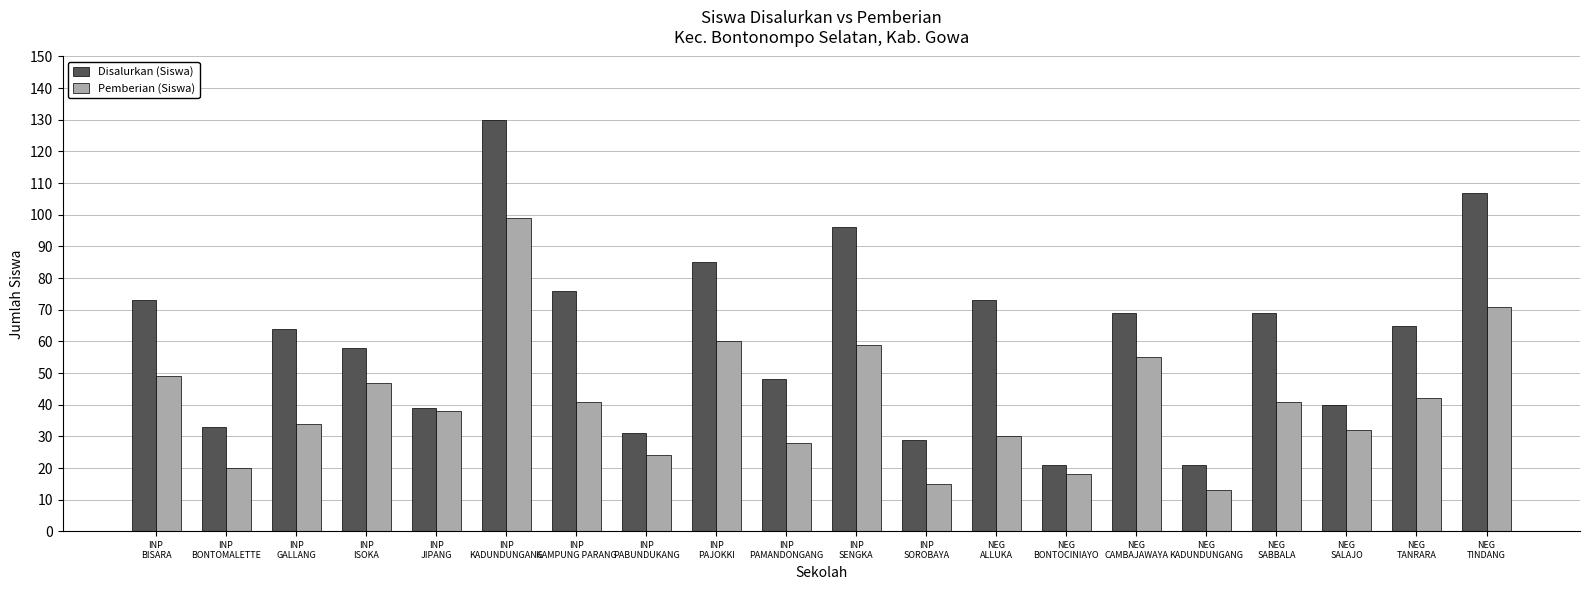

List the series in order of their overall mean, highest first.

Disalurkan (Siswa), Pemberian (Siswa)